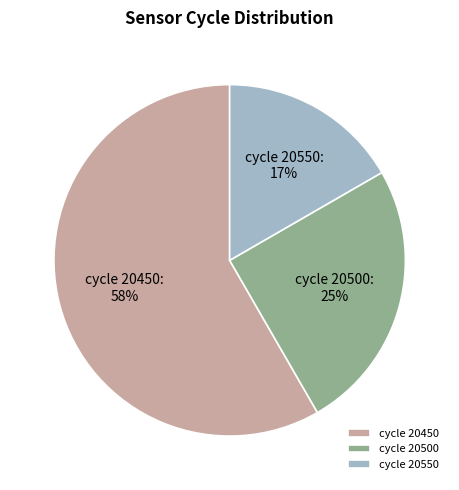

How many slices are in this pie chart?

3